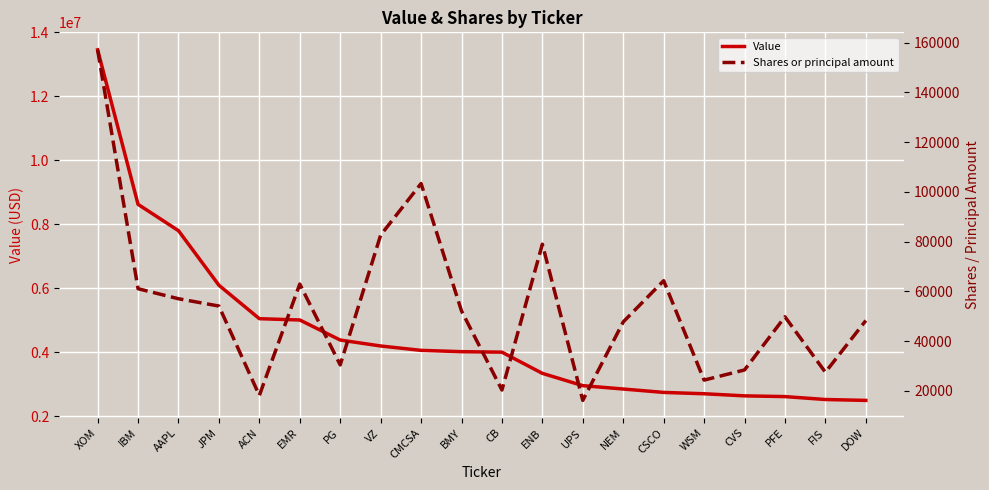

Which category has the highest value in the Value series?

XOM